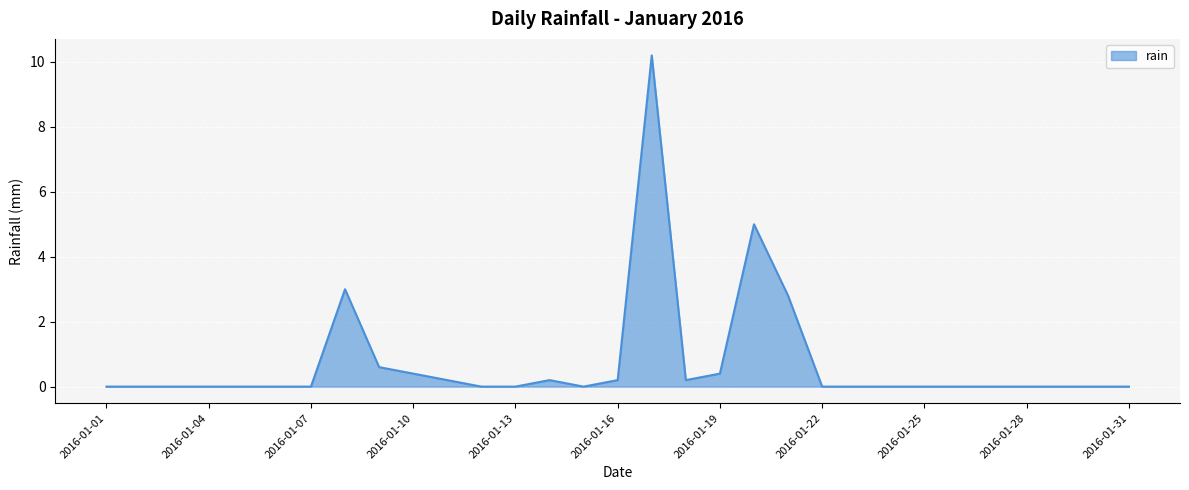

Where is the first local minimum?

2016-01-15